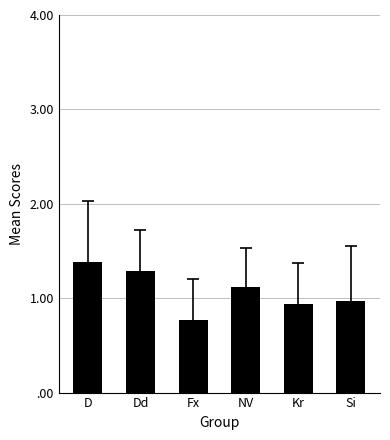

Does the chart contain any negative values?

No